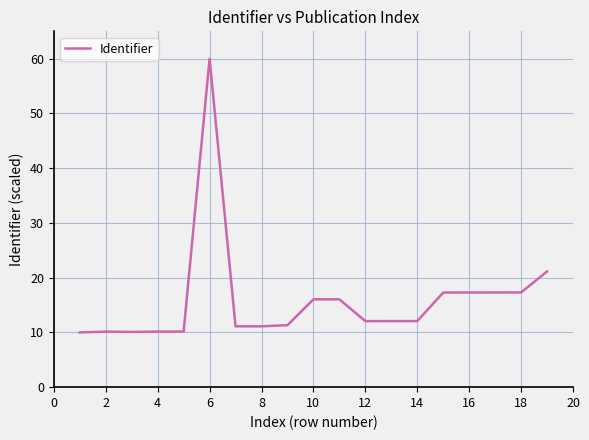

Does the chart have visible grid lines?

Yes